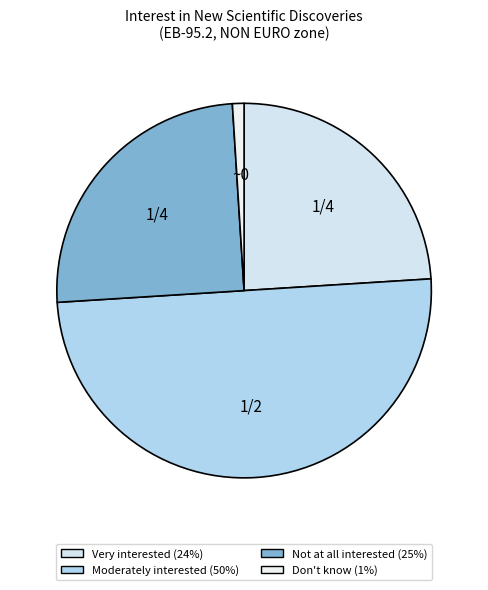

How many slices are in this pie chart?

4